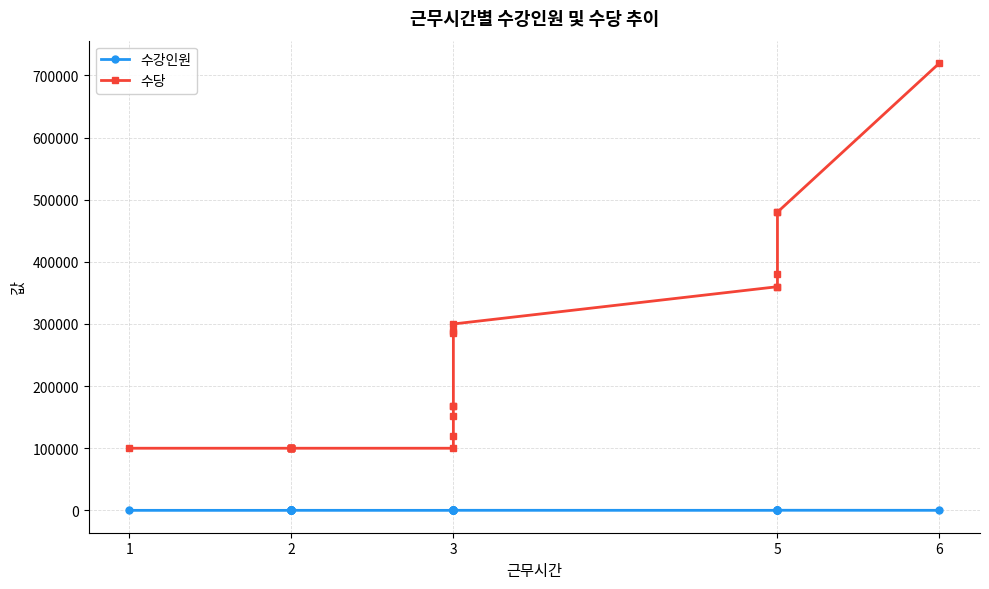

True or false: 수당 and 수강인원 cross at least once.

False